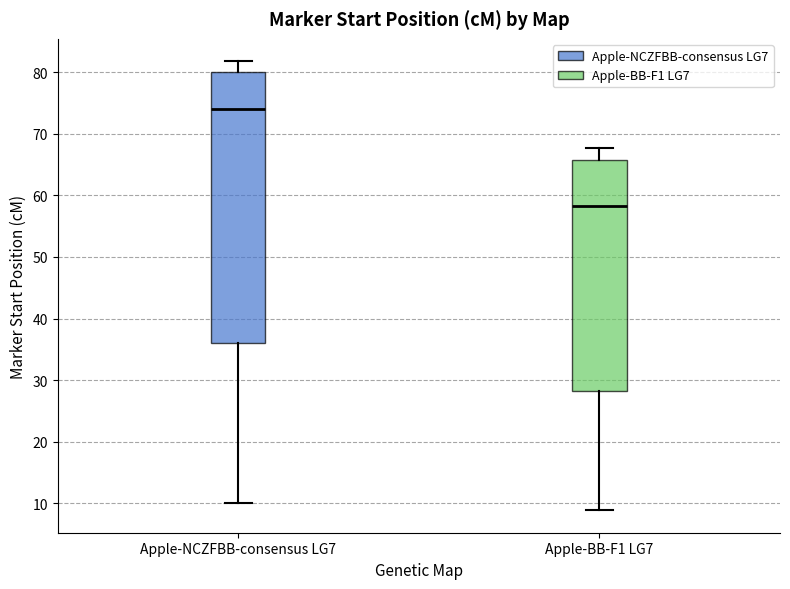

Reading left to right, read every box against the y-axis: the position of its median line, the range the box covers, and the ends of its whiskers. The values are not printed on the chart, so give them approximately, as read against the axis.

Apple-NCZFBB-consensus LG7: median 74, box 36 to 80, whiskers 10 to 82
Apple-BB-F1 LG7: median 58, box 28 to 66, whiskers 9 to 68